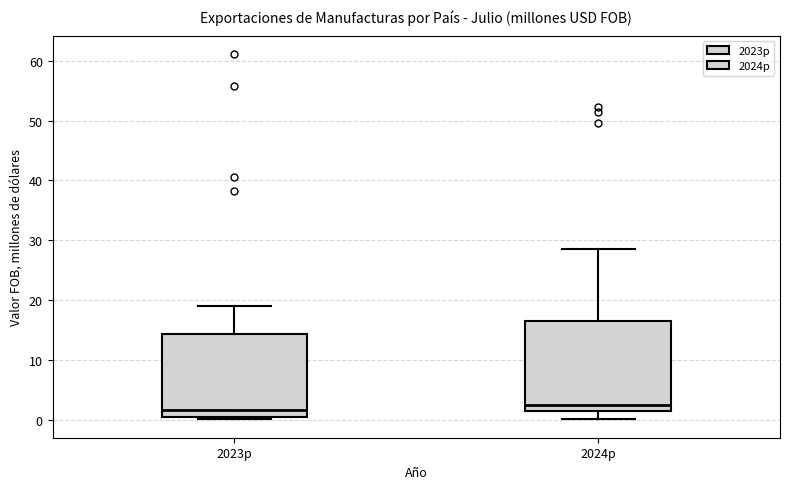

Which box is the tallest, from its lower edge to its upper edge?

2024p